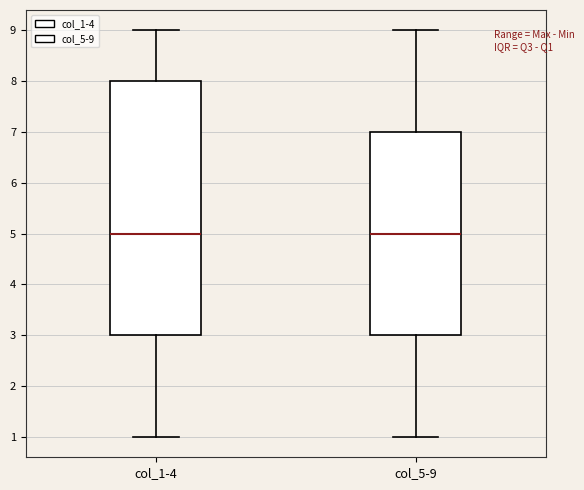

Reading left to right, read every box against the y-axis: the position of its median line, the range the box covers, and the ends of its whiskers. The values are not printed on the chart, so give them approximately, as read against the axis.

col_1-4: median 5, box 3 to 8, whiskers 1 to 9
col_5-9: median 5, box 3 to 7, whiskers 1 to 9